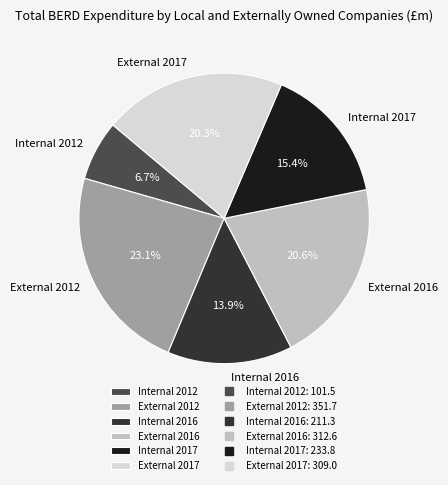

Count the number of slices in the pie.

6